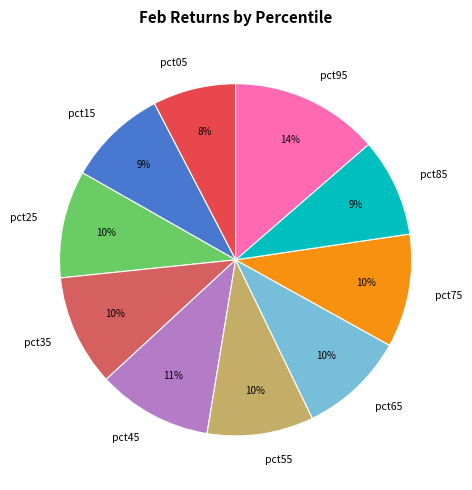

Count the number of slices in the pie.

10